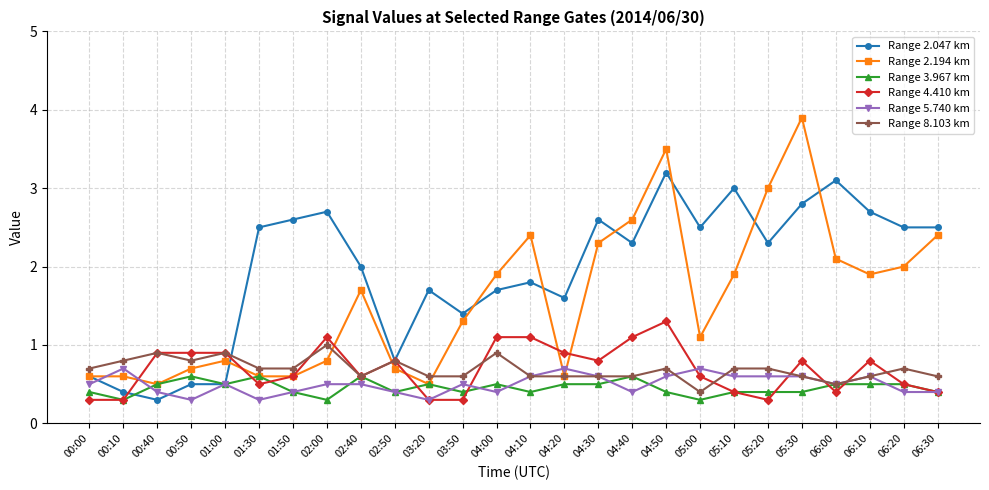

Which series ends up on top after the final intersection of Range 2.194 km and Range 5.740 km?

Range 2.194 km